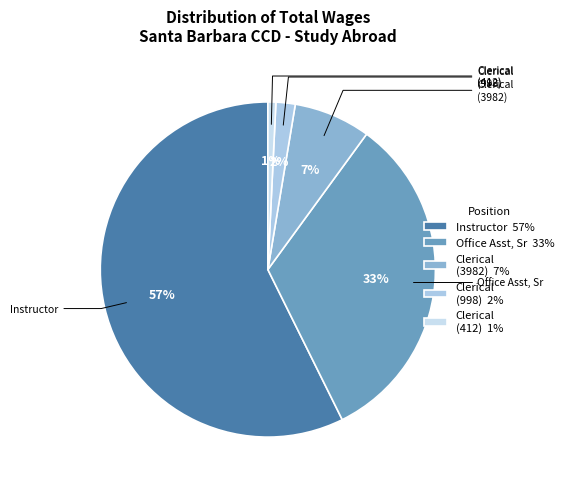

Count the number of slices in the pie.

5